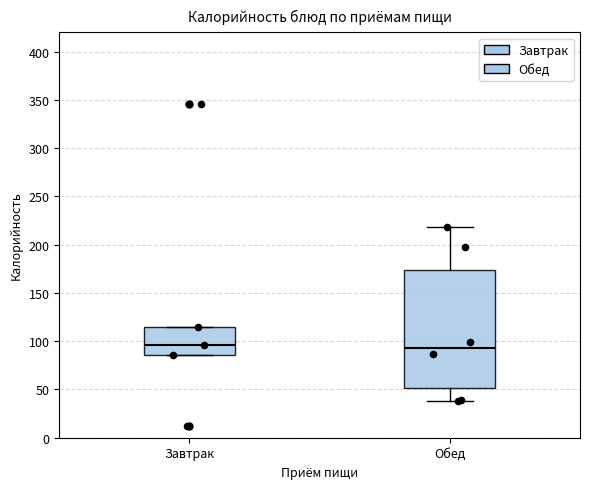

Reading left to right, transcribe this box plot: for each box, give where its median line is, the range the box spans, and where its two whiskers end, as read against the y-axis. The values are not printed on the chart, so give them approximately, as read against the axis.

Завтрак: median 95, box 85 to 115, whiskers 85 to 115
Обед: median 95, box 50 to 175, whiskers 40 to 220